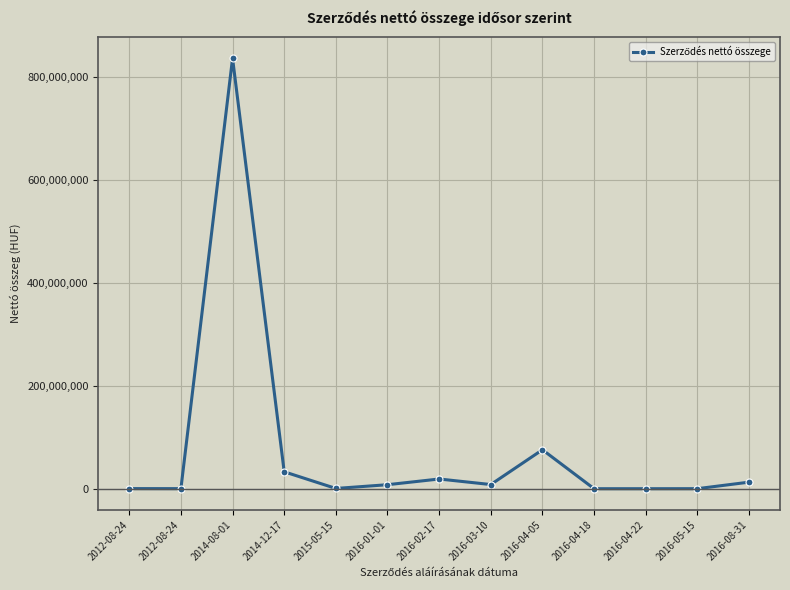

True or false: the data shows 163779.5 at 2012-08-24.

True